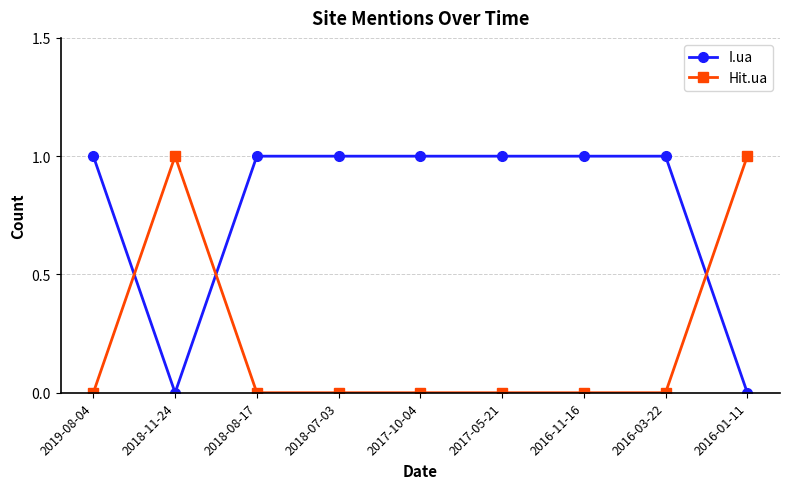

What position from the right is 2018-11-24?

8